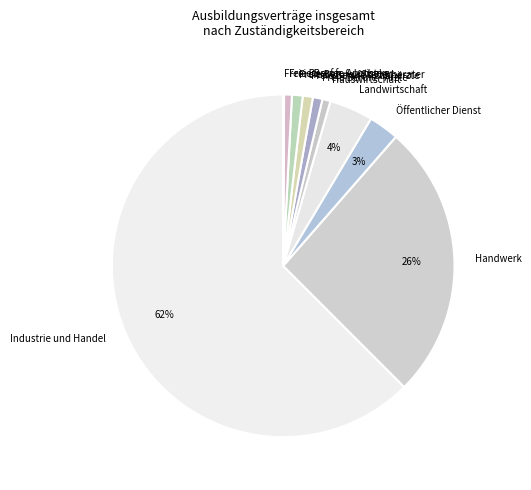

How many slices are in this pie chart?

10